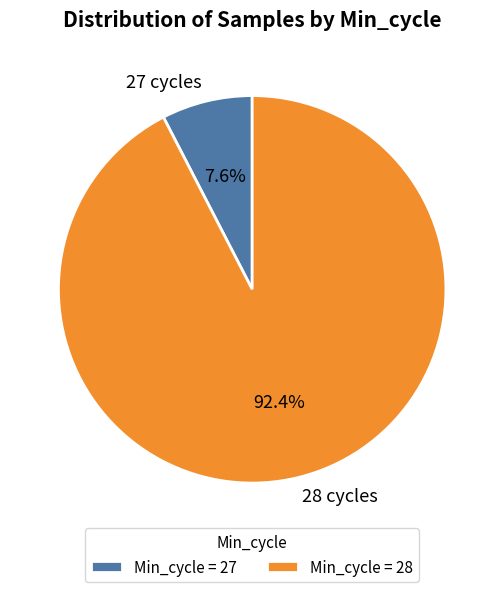

Is there a majority slice in this chart?

Yes